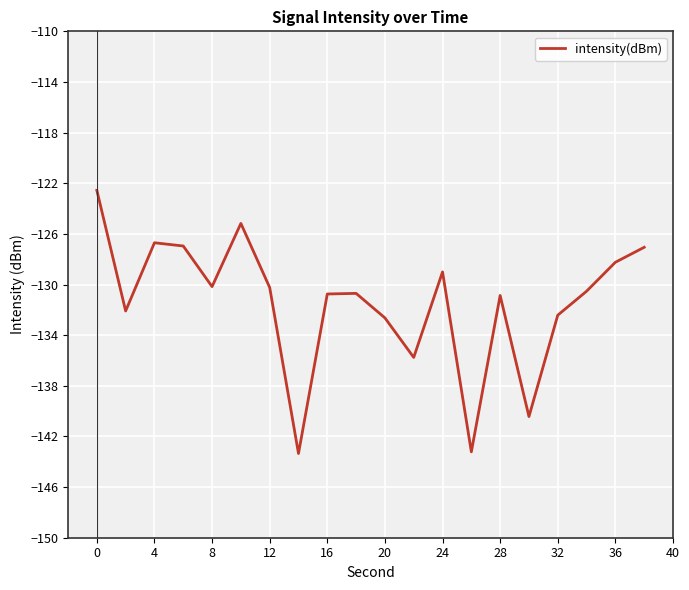

What is the greatest value displayed?

-122.6